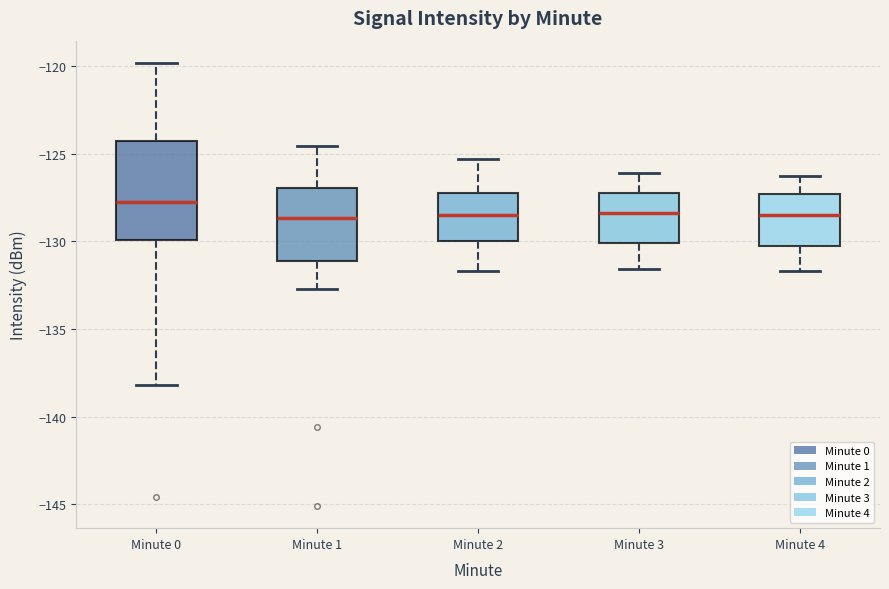

Where is the lower edge of the box for Minute 0 on the y-axis? The values are not printed on the chart, so give them approximately, as read against the axis.

-130.0